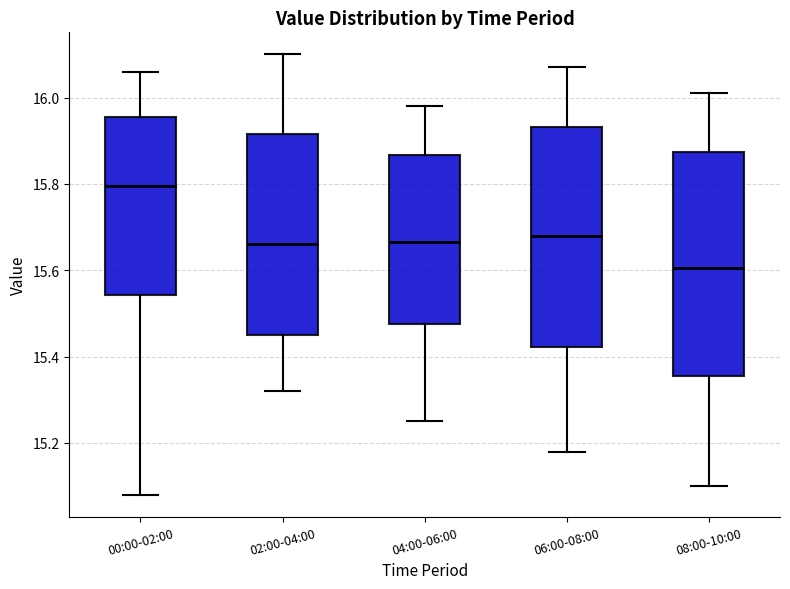

Which box's median line is the highest?

00:00-02:00